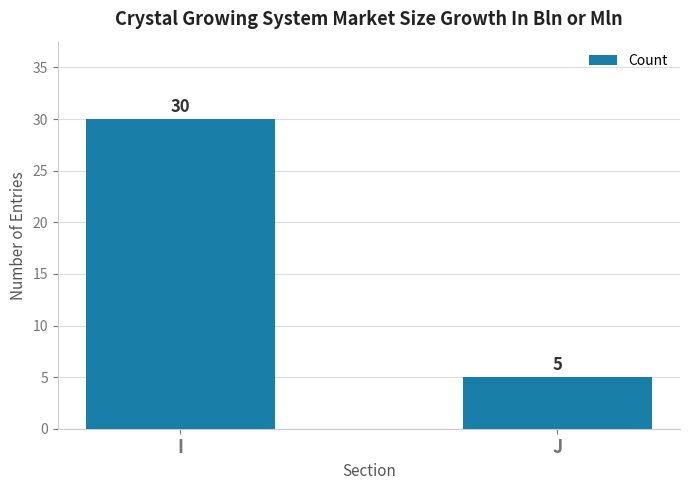

Count the number of categories in the chart.

2